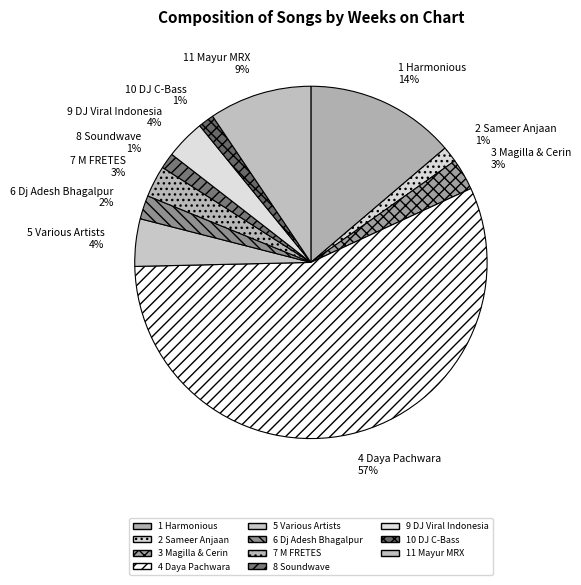

What percentage is the 3 Magilla & Cerin slice, to the nearest percent?

3%